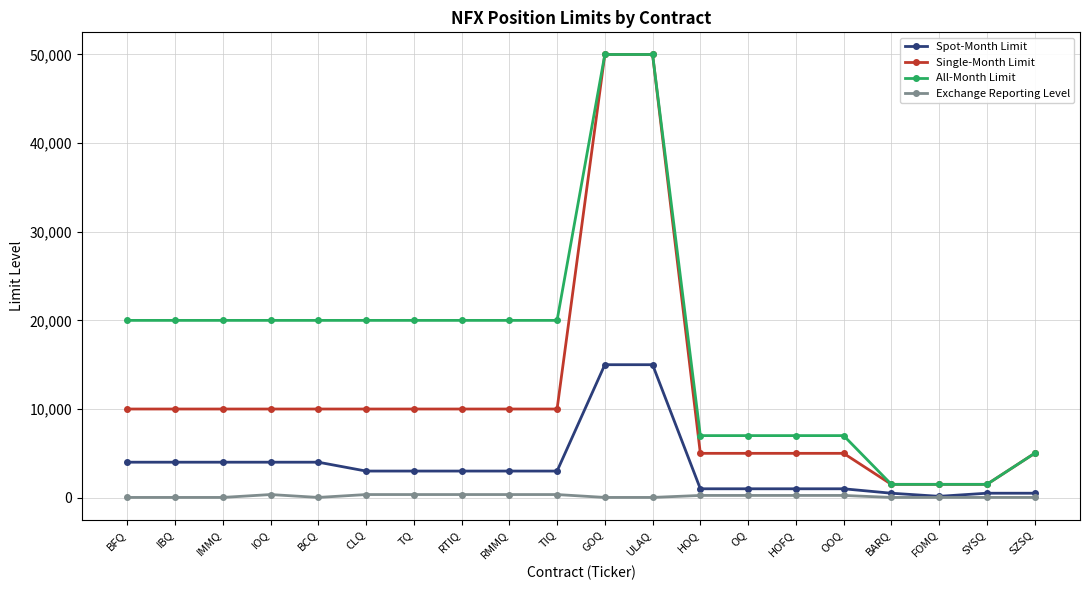

List the series in order of their overall mean, highest first.

All-Month Limit, Single-Month Limit, Spot-Month Limit, Exchange Reporting Level